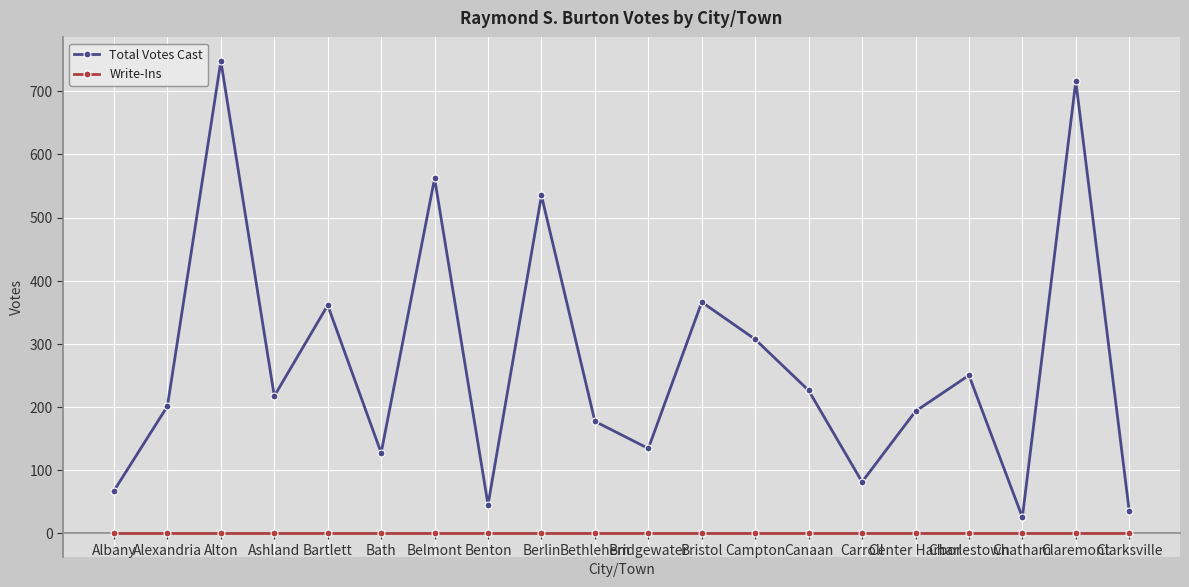

True or false: Total Votes Cast and Write-Ins intersect in this chart.

False